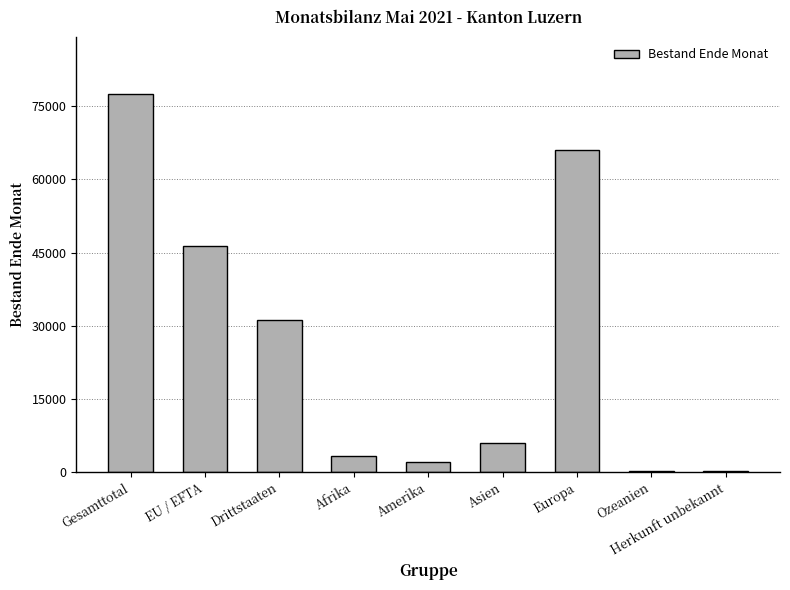

What is the change in value from EU / EFTA to Amerika?

-44368